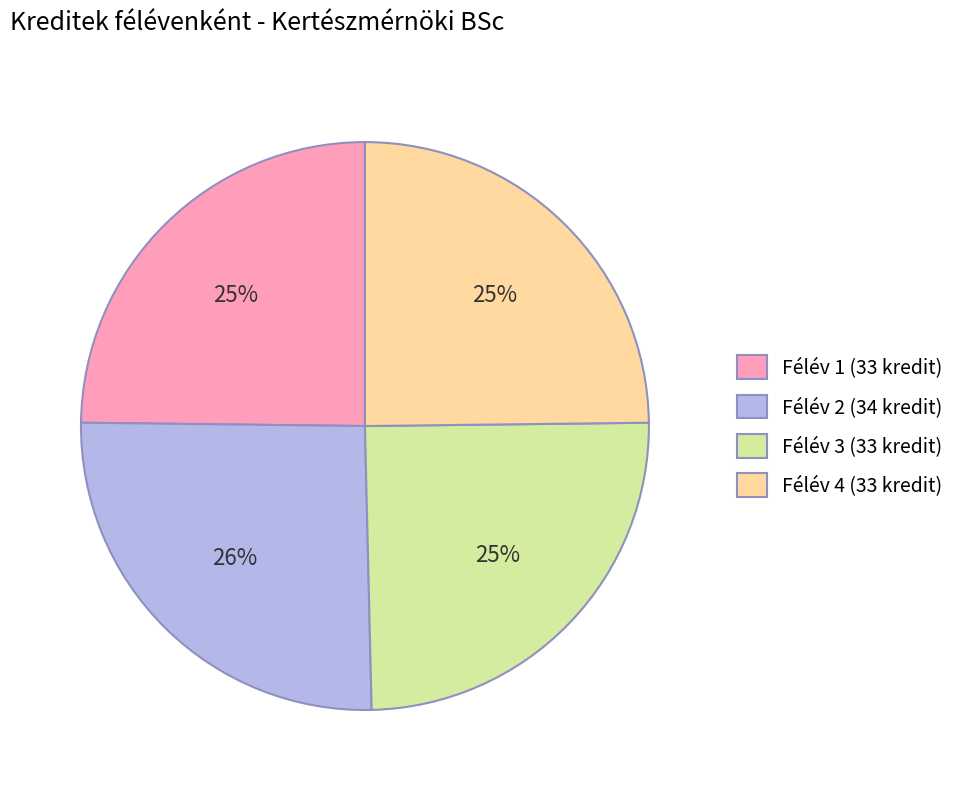

Count the number of slices in the pie.

4